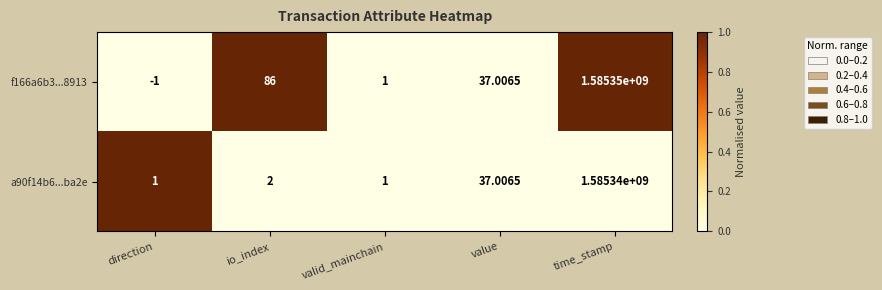

Which series has the largest range (max minus min)?

f166a6b3...8913